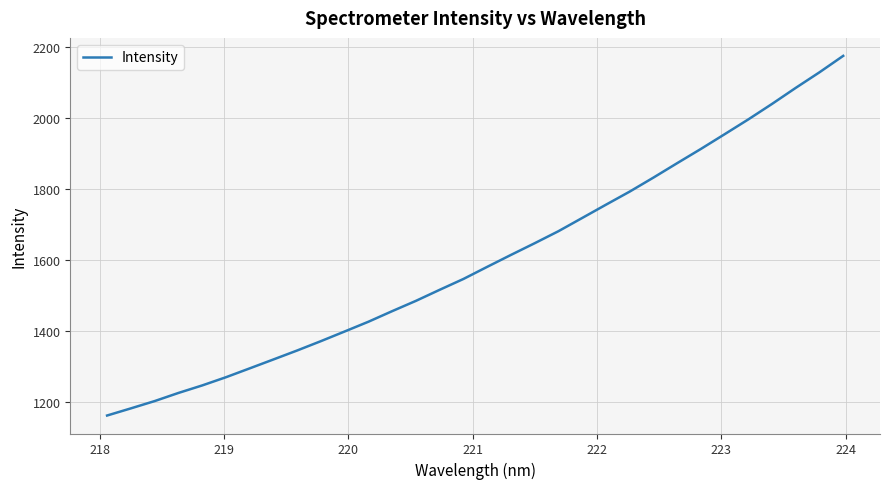

What is the difference between the maximum and minimum values?

1015.7